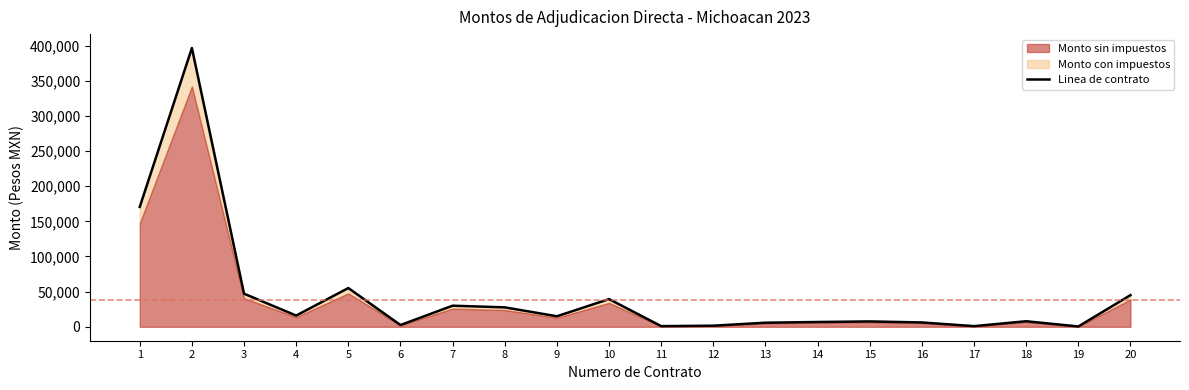

Rank the categories by value from highest to lowest.

2, 1, 5, 3, 20, 10, 7, 8, 4, 9, 18, 15, 14, 16, 13, 6, 12, 11, 17, 19